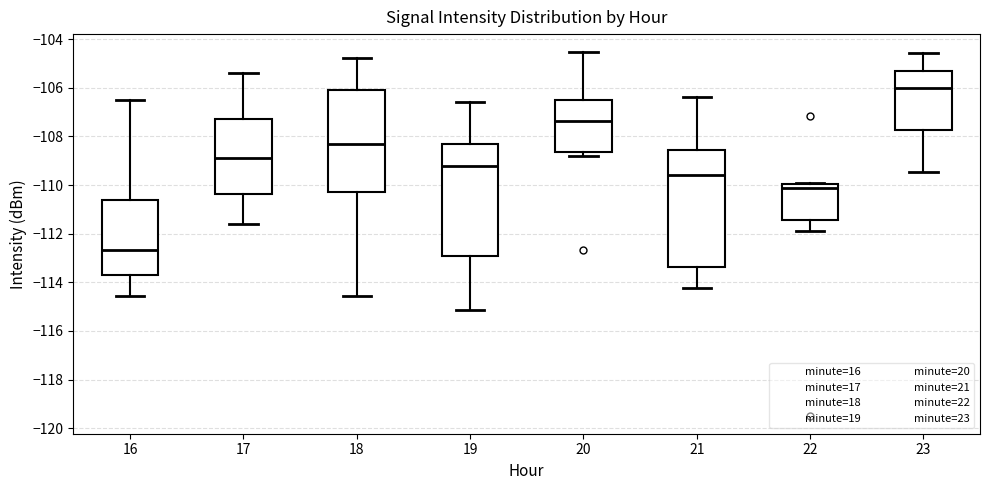

Where is the upper edge of the box at x = 20 on the y-axis? The values are not printed on the chart, so give them approximately, as read against the axis.

-106.4